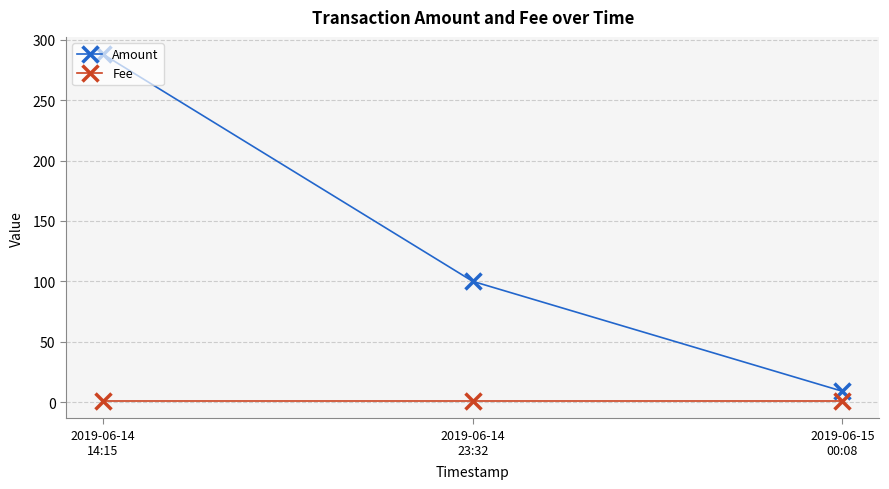

The value of Amount at 2019-06-15
00:08 is 9. True or false?

True